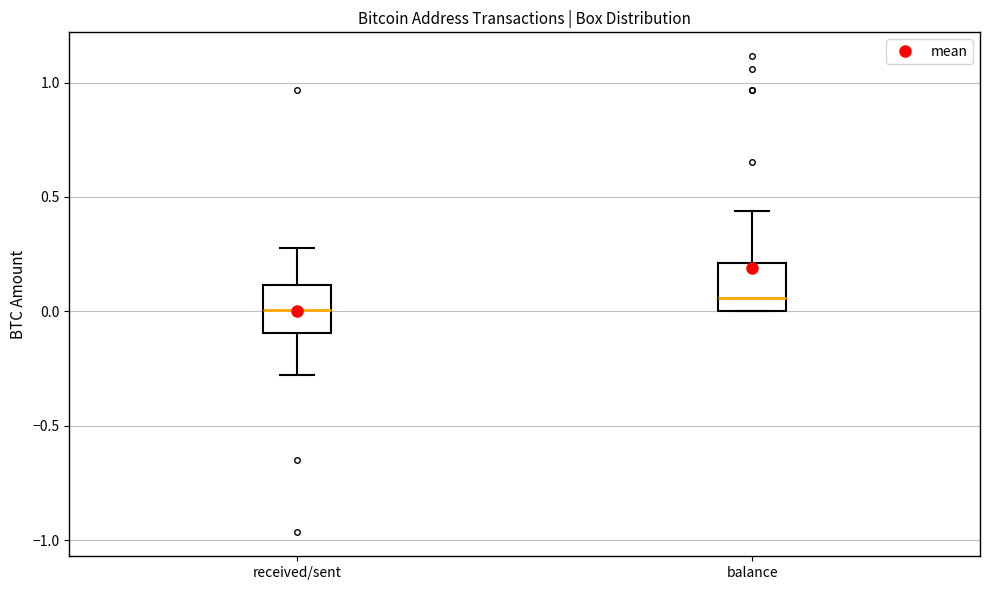

Reading left to right, transcribe this box plot: for each box, give where its median line is, the range the box spans, and where its two whiskers end, as read against the y-axis. The values are not printed on the chart, so give them approximately, as read against the axis.

received/sent: median 0.00, box -0.10 to 0.10, whiskers -0.30 to 0.30
balance: median 0.05, box 0.00 to 0.20, whiskers 0.00 to 0.45